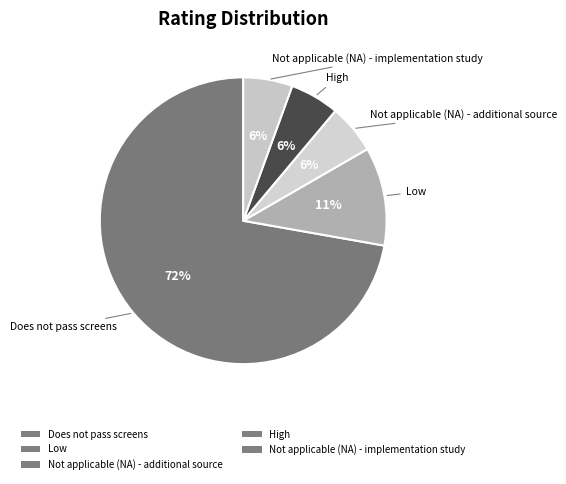

True or false: Does not pass screens accounts for 80% of the total.

False